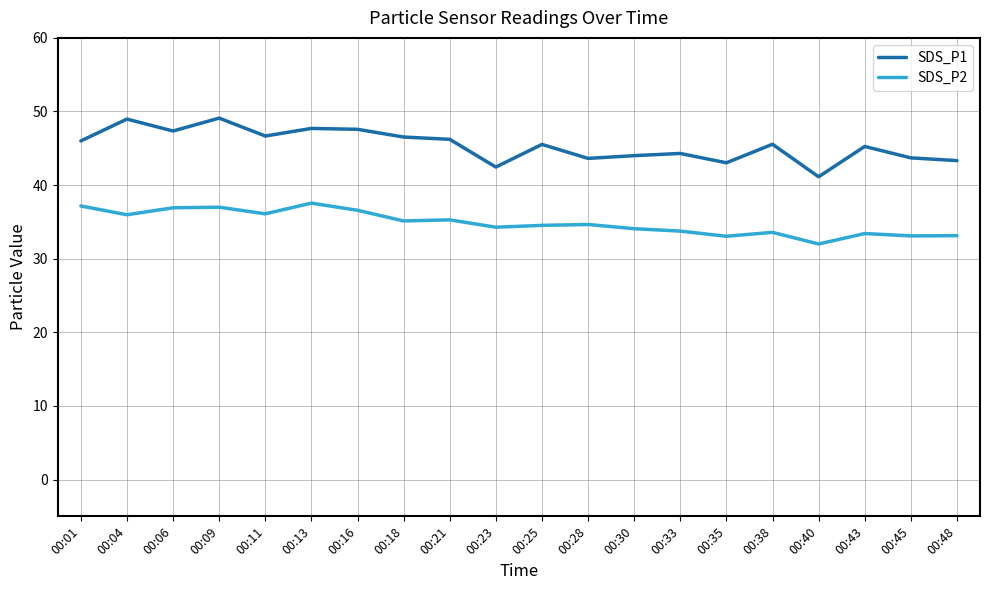

Which series has the largest total across all categories?

SDS_P1